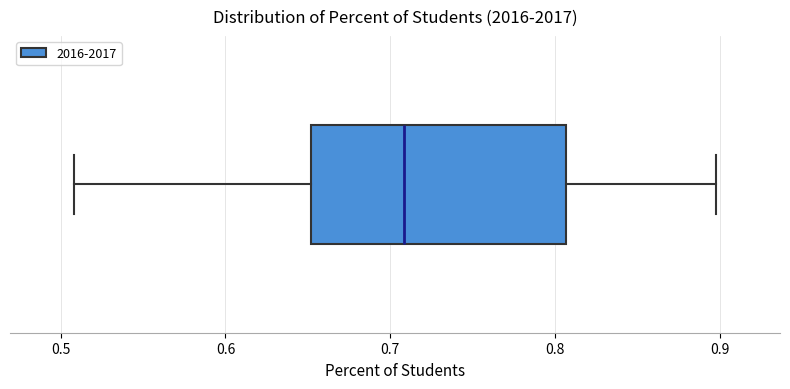

Transcribe this box plot: give where the median line is, the range the box spans, and where the two whiskers end, as read against the x-axis. The values are not printed on the chart, so give them approximately, as read against the axis.

median 0.71, box 0.65 to 0.81, whiskers 0.51 to 0.90